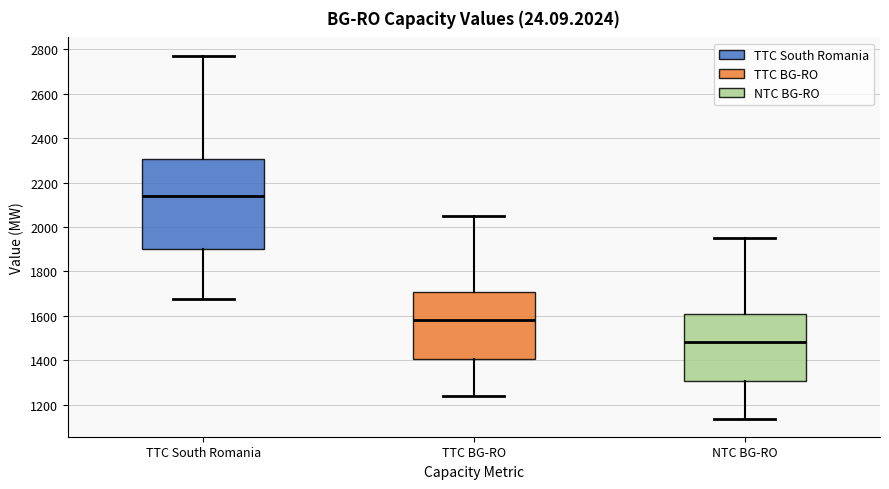

Reading left to right, transcribe this box plot: for each box, give where its median line is, the range the box spans, and where its two whiskers end, as read against the y-axis. The values are not printed on the chart, so give them approximately, as read against the axis.

TTC South Romania: median 2140, box 1900 to 2300, whiskers 1680 to 2780
TTC BG-RO: median 1580, box 1400 to 1700, whiskers 1240 to 2060
NTC BG-RO: median 1480, box 1300 to 1600, whiskers 1140 to 1960